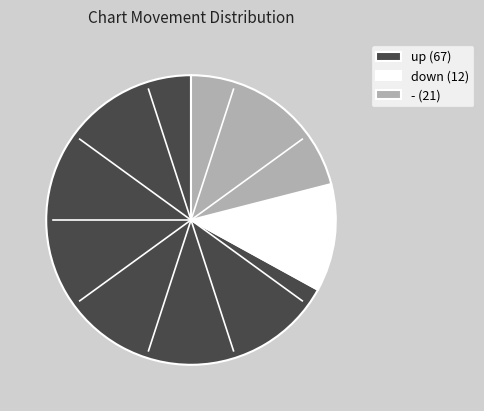

Between - (21) and down (12), which is larger?

- (21)